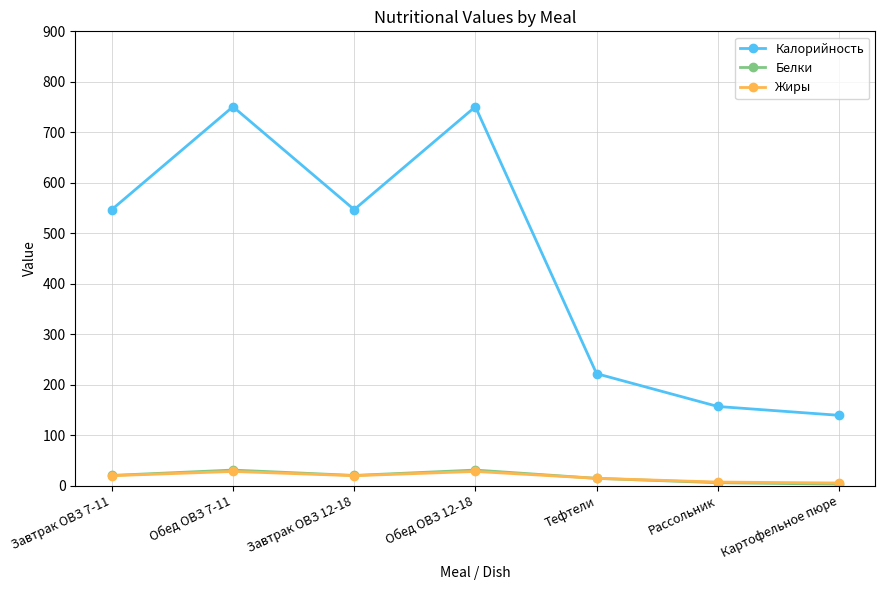

What are all the series names shown in the legend?

Калорийность, Белки, Жиры